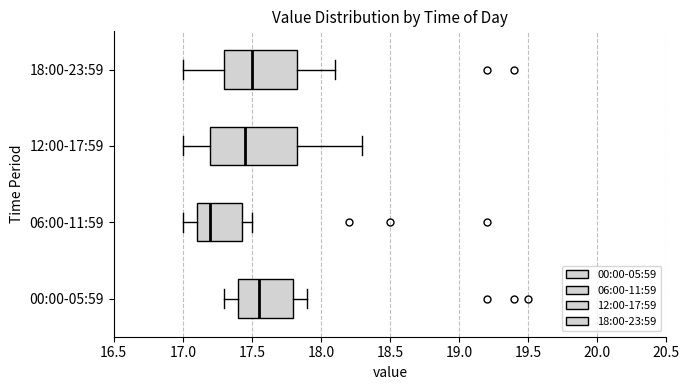

Where does the median line of the box for 00:00-05:59 sit on the x-axis? The values are not printed on the chart, so give them approximately, as read against the axis.

17.55